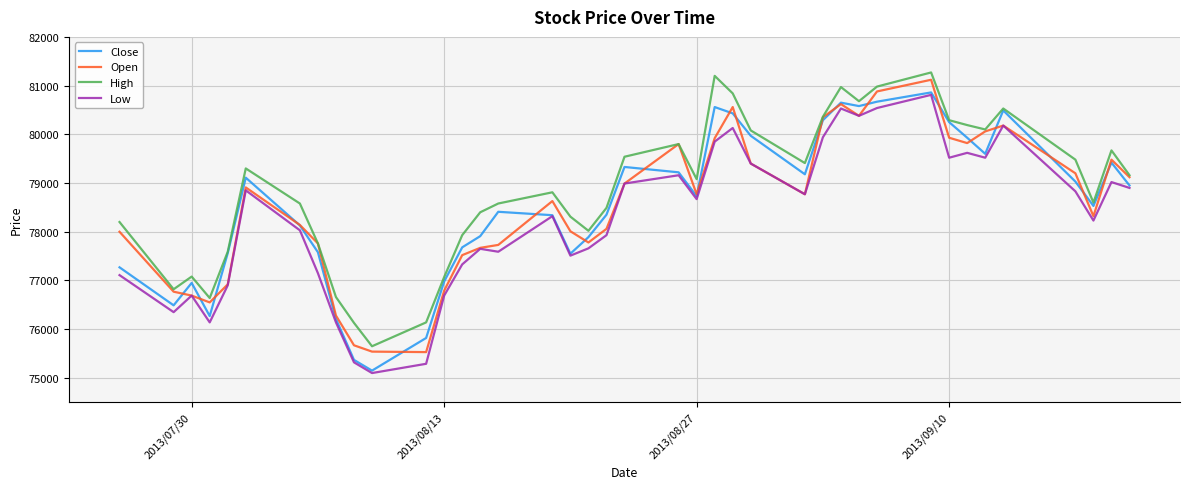

How many interior local peaks does the High series have?

9